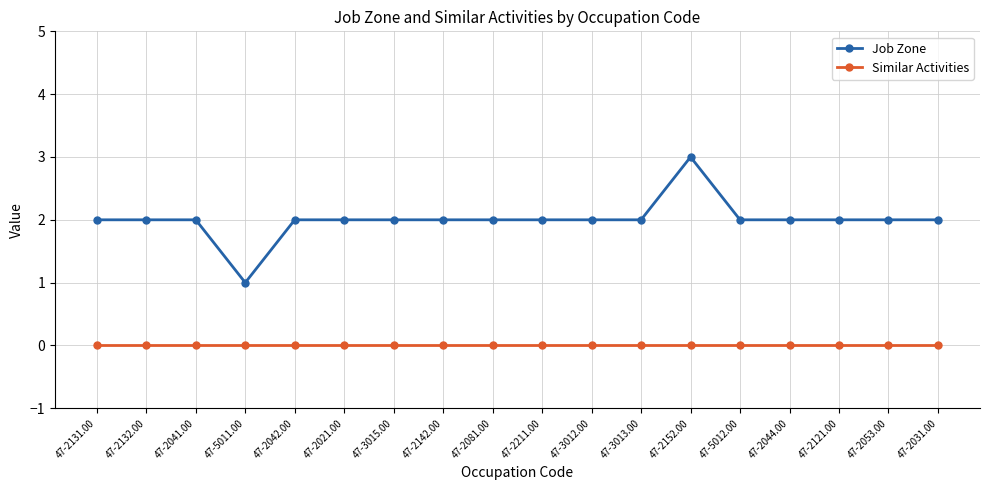

True or false: Job Zone and Similar Activities intersect in this chart.

False